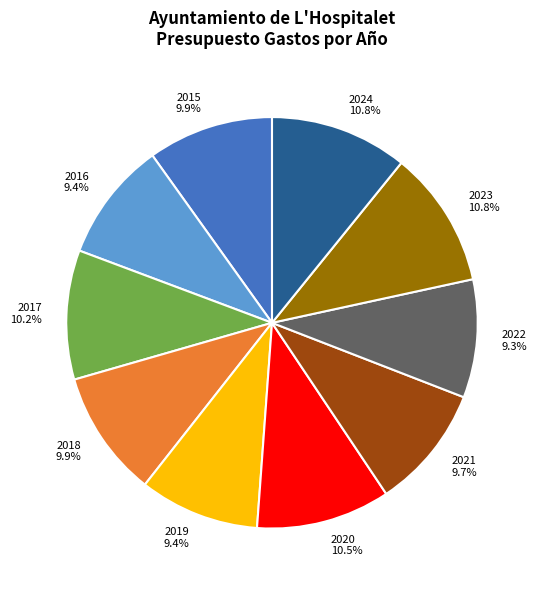

Does 2018 represent more than half of the total?

No